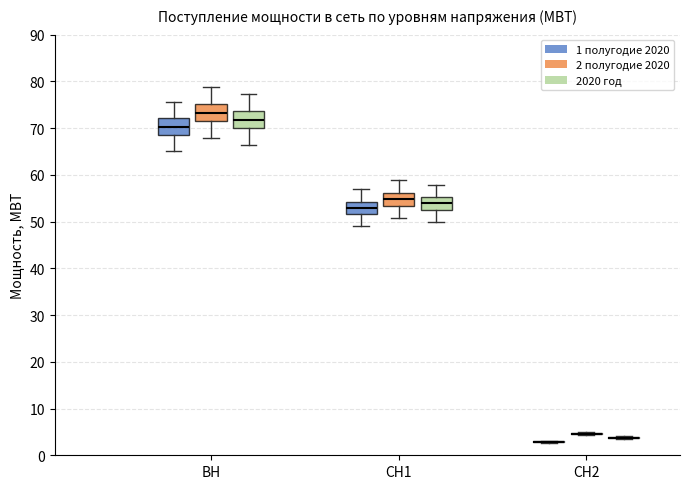

Reading left to right, read every box against the y-axis: the position of its median line, the range the box covers, and the ends of its whiskers. The values are not printed on the chart, so give them approximately, as read against the axis.

ВН (1 полугодие 2020): median 70, box 69 to 72, whiskers 65 to 76
ВН (2 полугодие 2020): median 73, box 71 to 75, whiskers 68 to 79
ВН (2020 год): median 72, box 70 to 74, whiskers 66 to 77
СН1 (1 полугодие 2020): median 53, box 52 to 54, whiskers 49 to 57
СН1 (2 полугодие 2020): median 55, box 53 to 56, whiskers 51 to 59
СН1 (2020 год): median 54, box 53 to 55, whiskers 50 to 58
СН2 (1 полугодие 2020): box collapsed to a line at 3, whiskers 3 to 3
СН2 (2 полугодие 2020): box collapsed to a line at 5, whiskers 4 to 5
СН2 (2020 год): box collapsed to a line at 4, whiskers 3 to 4